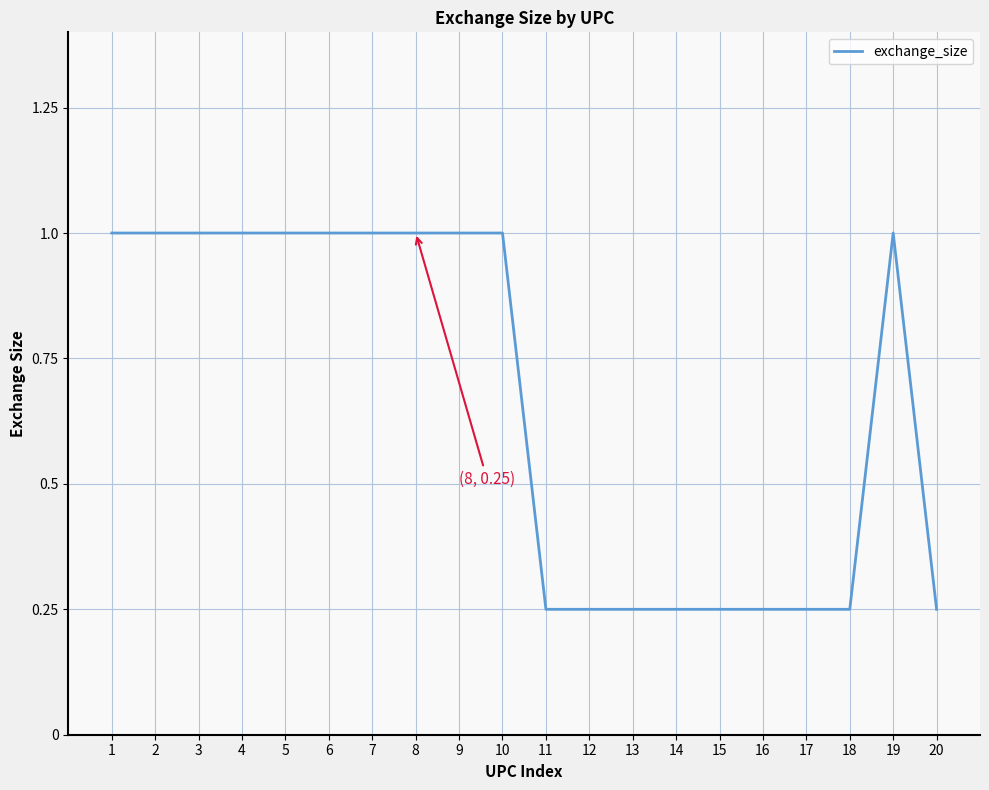

What is the greatest value displayed?

1.0